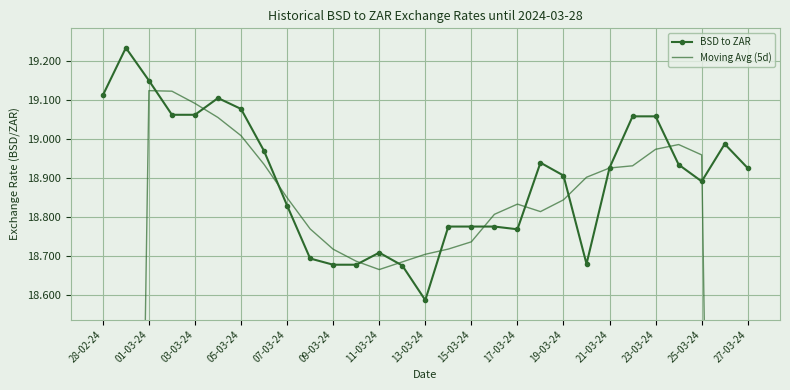

At which label does BSD to ZAR reach its minimum?

13-03-24